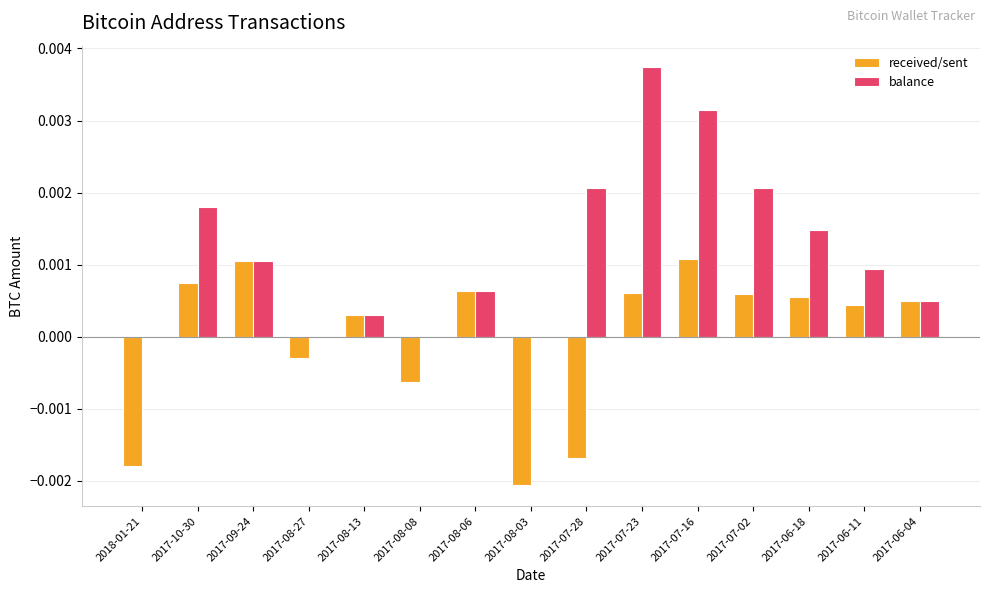

Which series has the largest total across all categories?

balance